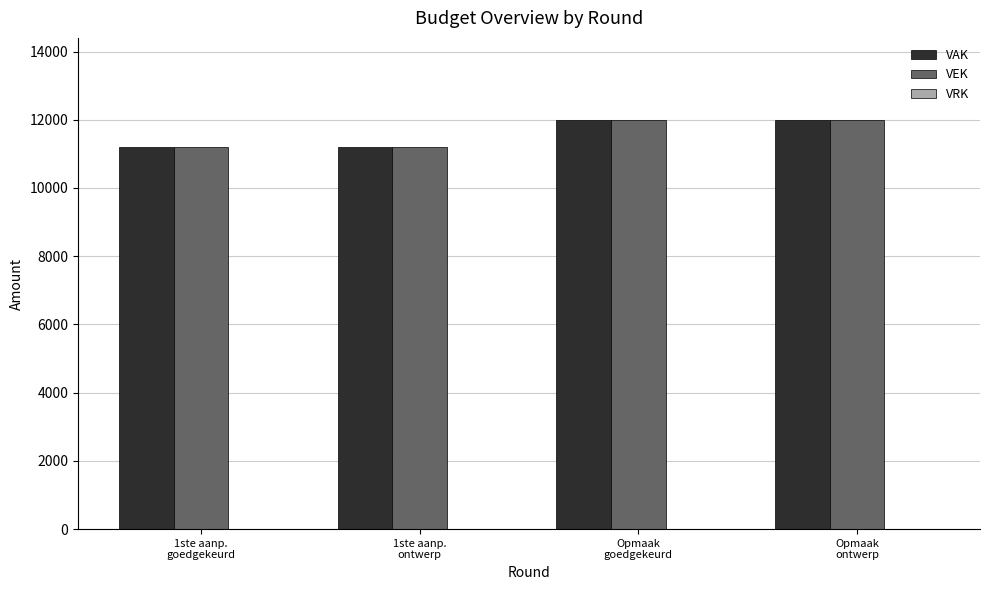

How many bars are there in each group?

2